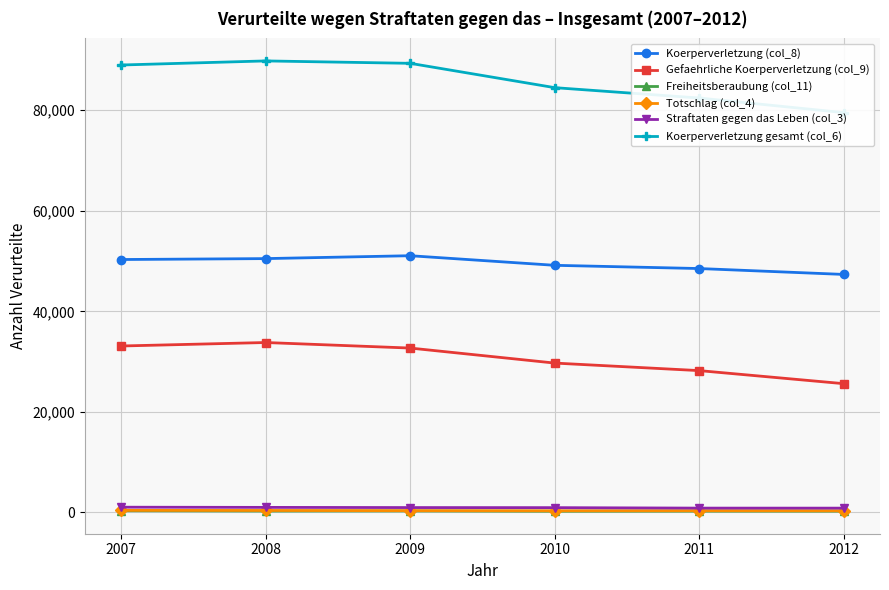

Is the value of Freiheitsberaubung (col_11) at 2008 greater than the value of Koerperverletzung gesamt (col_6) at 2011?

No